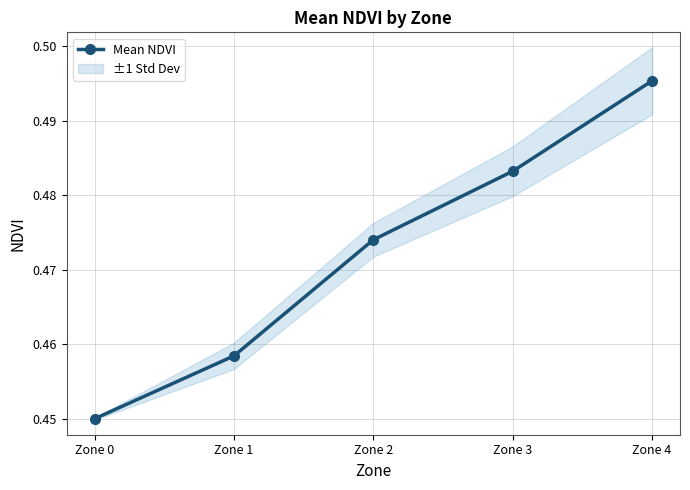

Reading left to right, what are all the values shown in this chart?

Zone 0=0.5	Zone 1=0.5	Zone 2=0.5	Zone 3=0.5	Zone 4=0.5